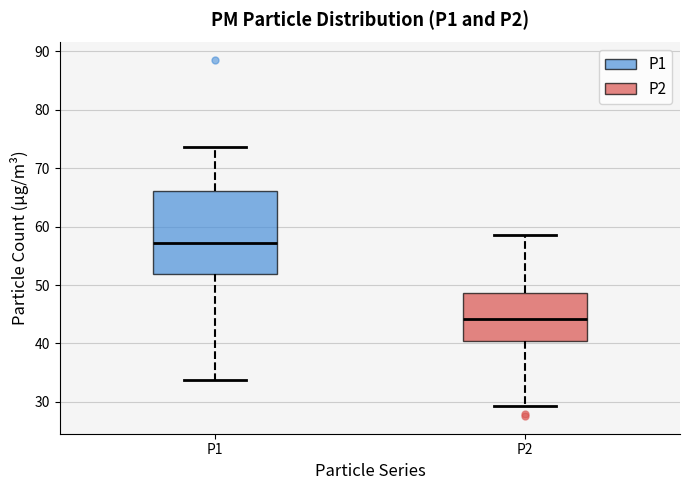

Reading left to right, transcribe this box plot: for each box, give where its median line is, the range the box spans, and where its two whiskers end, as read against the y-axis. The values are not printed on the chart, so give them approximately, as read against the axis.

P1: median 57, box 52 to 66, whiskers 34 to 74
P2: median 44, box 40 to 49, whiskers 29 to 59